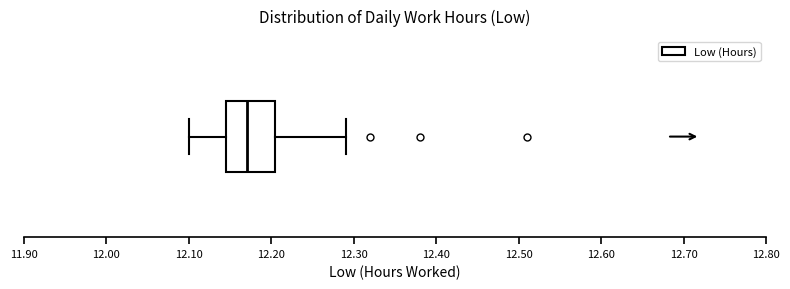

Transcribe this box plot: give where the median line is, the range the box spans, and where the two whiskers end, as read against the x-axis. The values are not printed on the chart, so give them approximately, as read against the axis.

median 12.17, box 12.15 to 12.21, whiskers 12.10 to 12.29